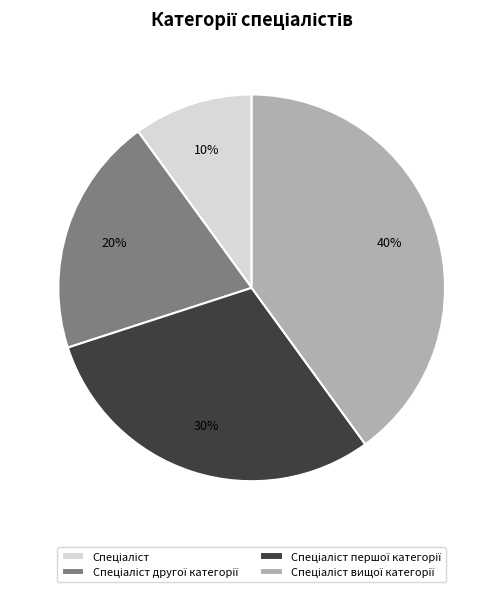

Is there a majority slice in this chart?

No